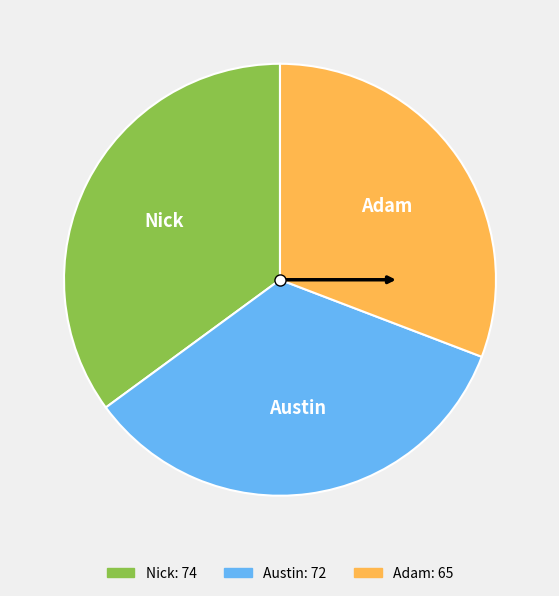

Between Adam and Nick, which is larger?

Nick